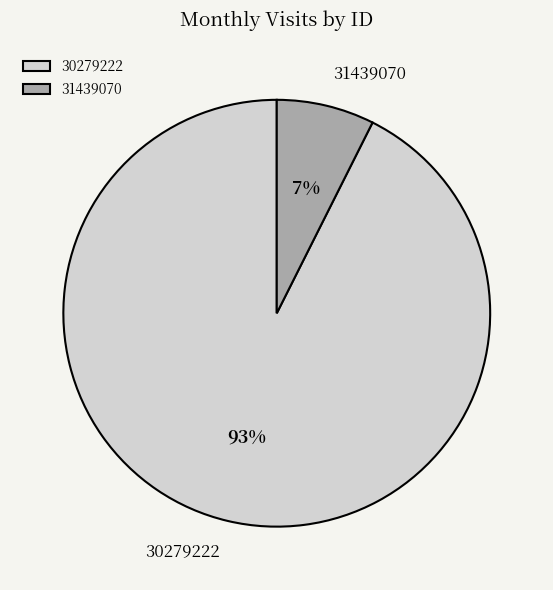

What is the largest slice in the pie chart?

30279222